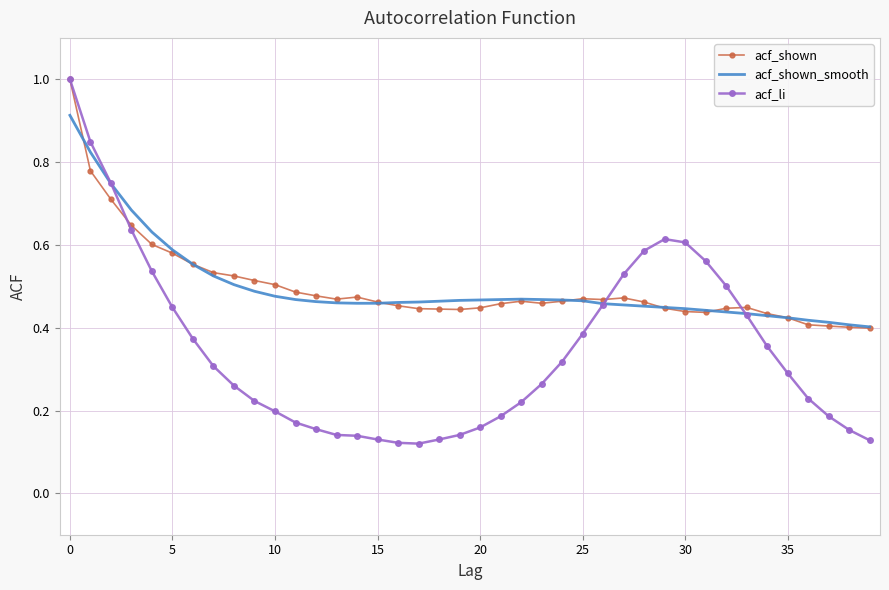

Which series has the widest spread of values?

acf_li